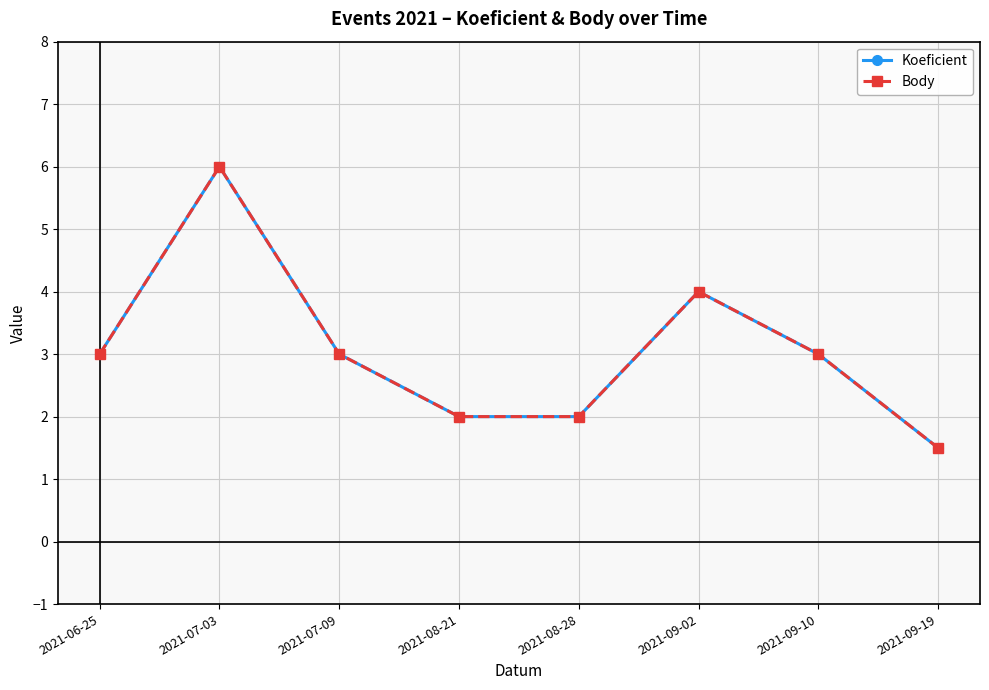

What is the label of the 2nd point from the left?

2021-07-03